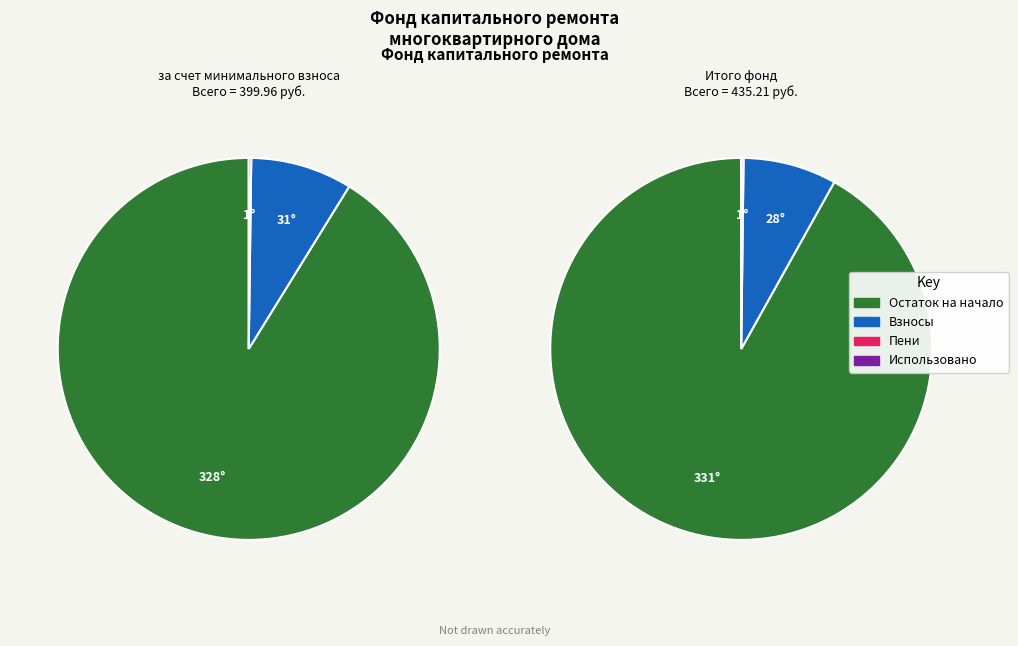

Which category has the smallest portion of the pie?

Использовано